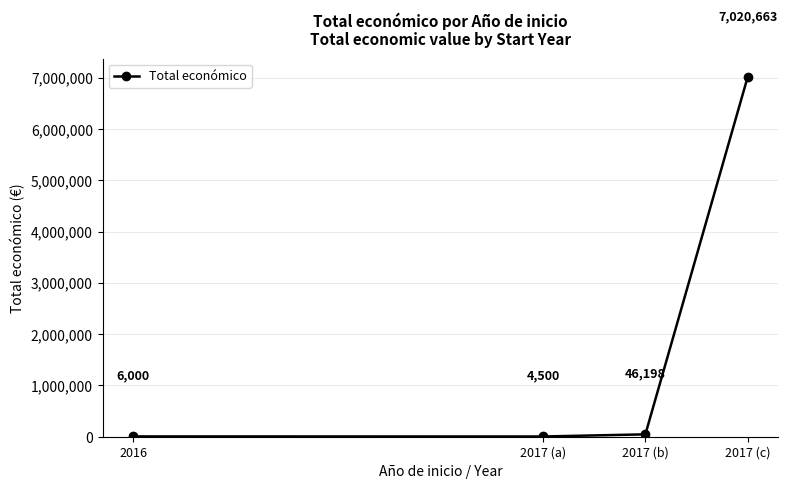

Reading right to left, what are all the values shown in this chart?

7020663	46198	4500	6000